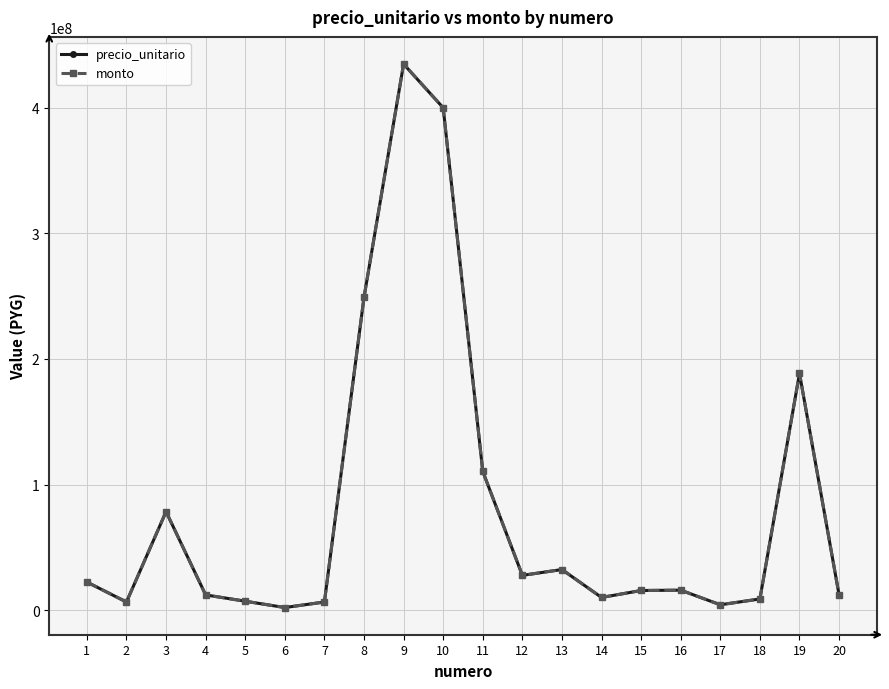

What is the difference between the maximum and minimum values in the precio_unitario series?

432263098